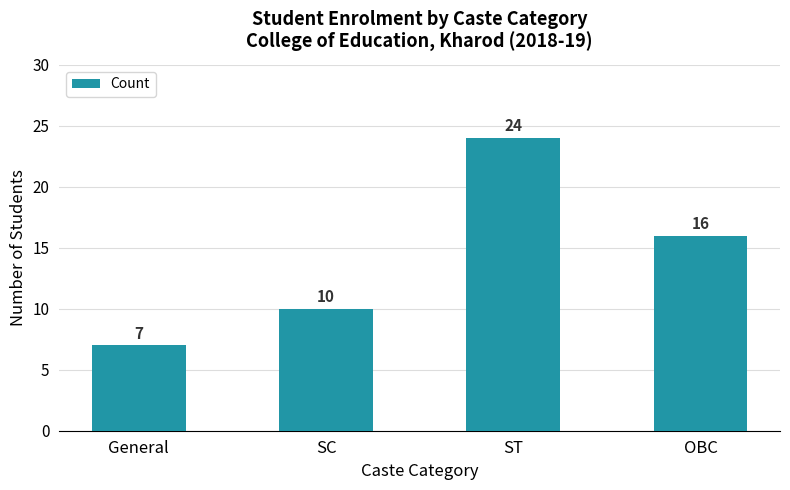

Rank the categories by value from lowest to highest.

General, SC, OBC, ST